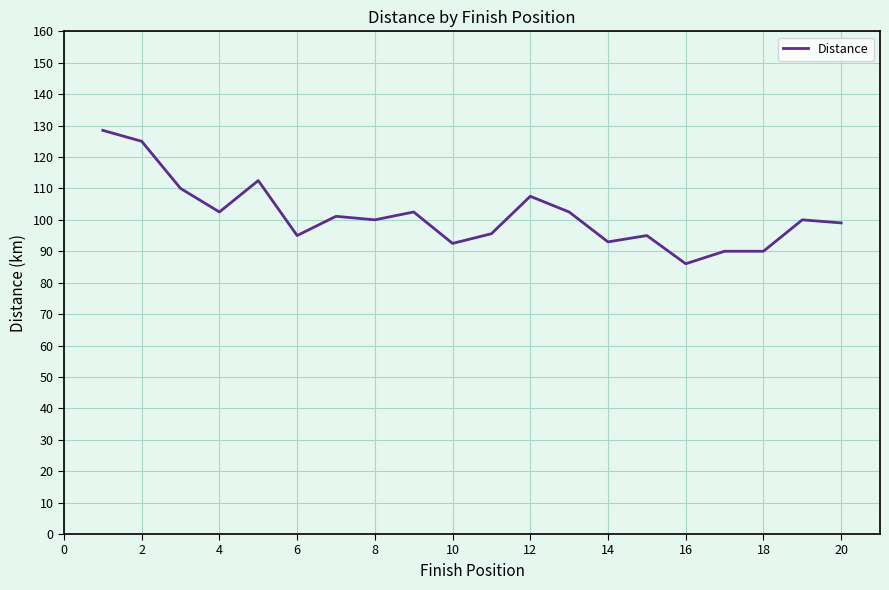

Does the chart display data point markers on the line(s)?

No